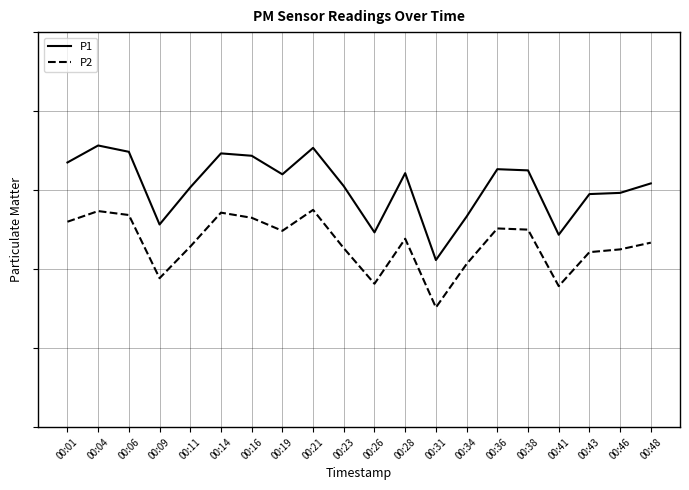

What is the sum of the P1 values at 00:16 and 00:36?

33.4